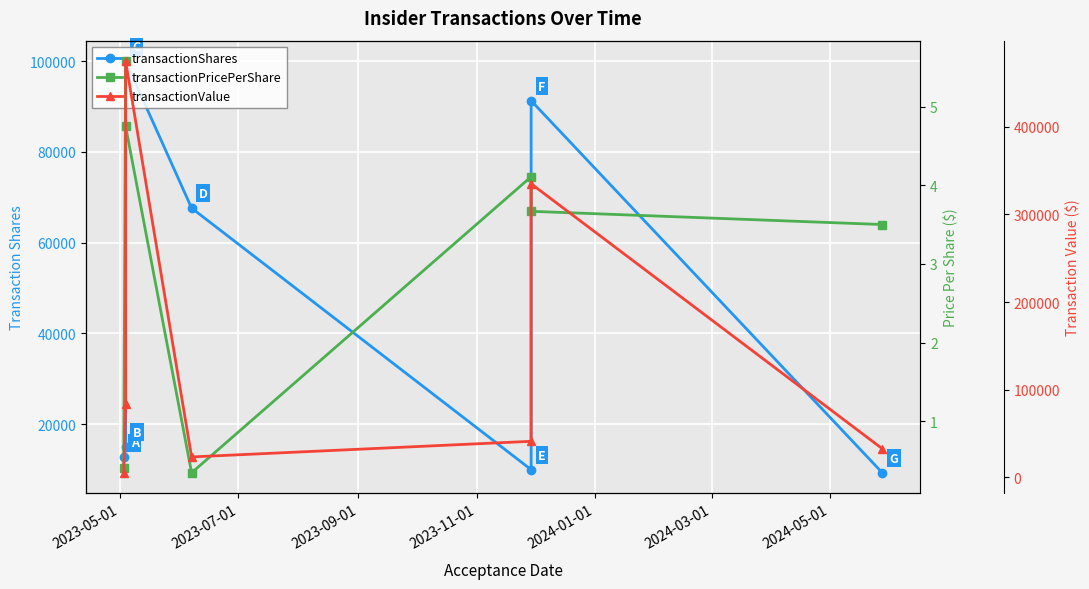

Rank the series by their maximum value, from highest to lowest.

transactionValue, transactionShares, transactionPricePerShare